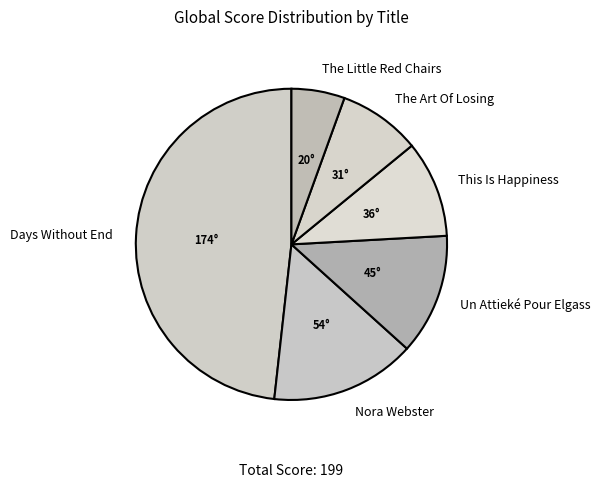

How many segments does this pie chart have?

6